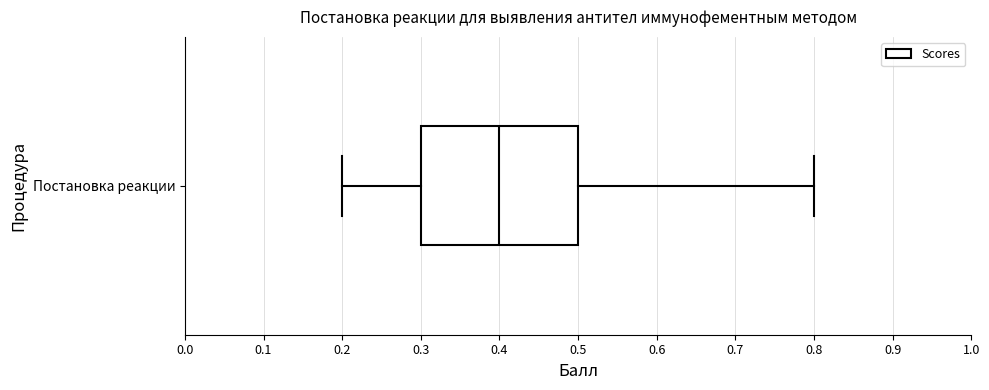

Transcribe this box plot: give where the median line is, the range the box spans, and where the two whiskers end, as read against the x-axis. The values are not printed on the chart, so give them approximately, as read against the axis.

median 0.4, box 0.3 to 0.5, whiskers 0.2 to 0.8